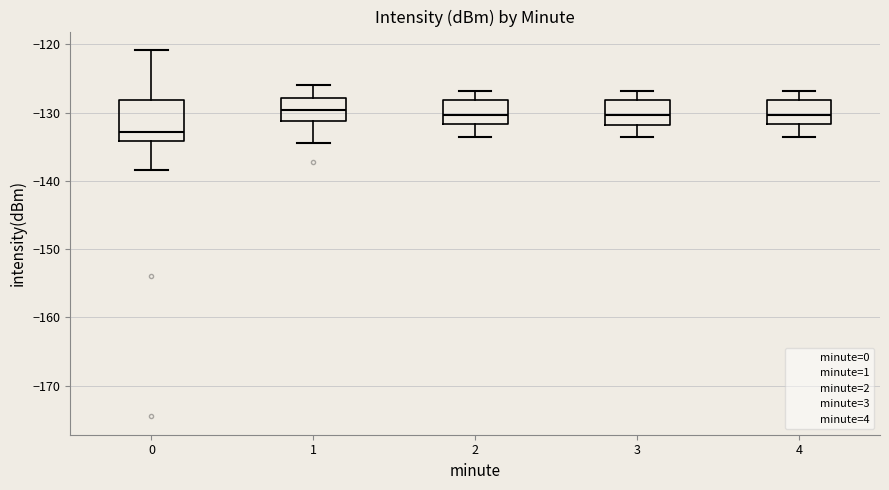

Which box's median line is the lowest?

0